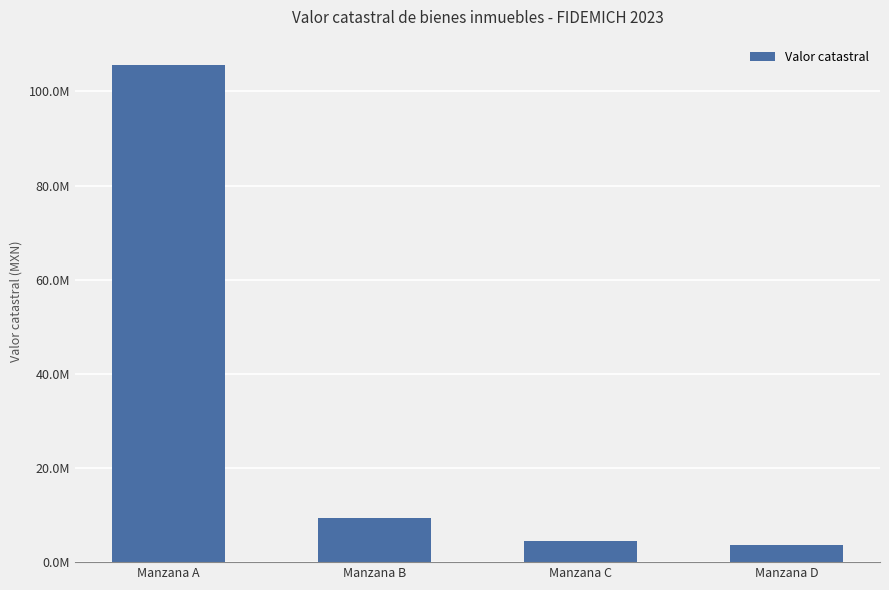

Does the chart contain any negative values?

No